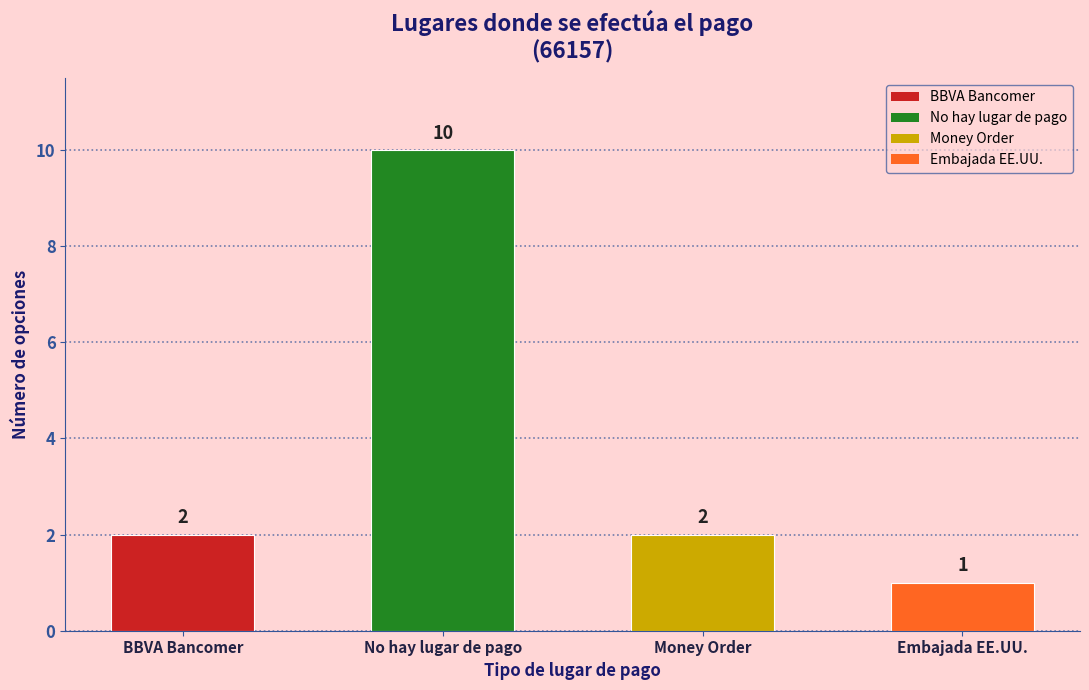

The chart shows a value of 10 at No hay lugar de pago. True or false?

True